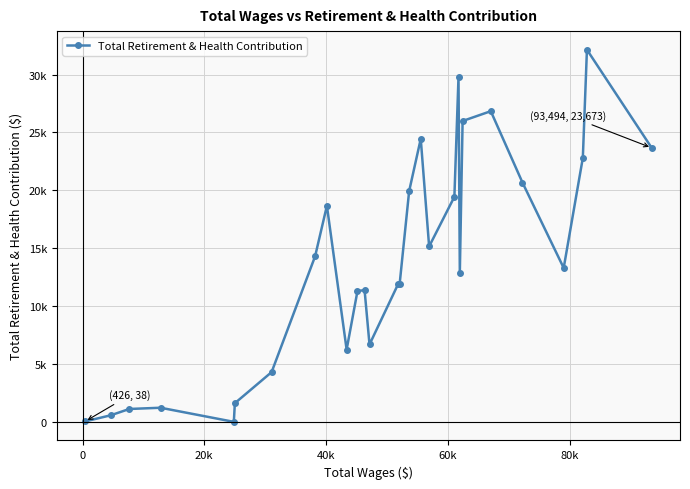

Is this an area chart (filled region under the line)?

No